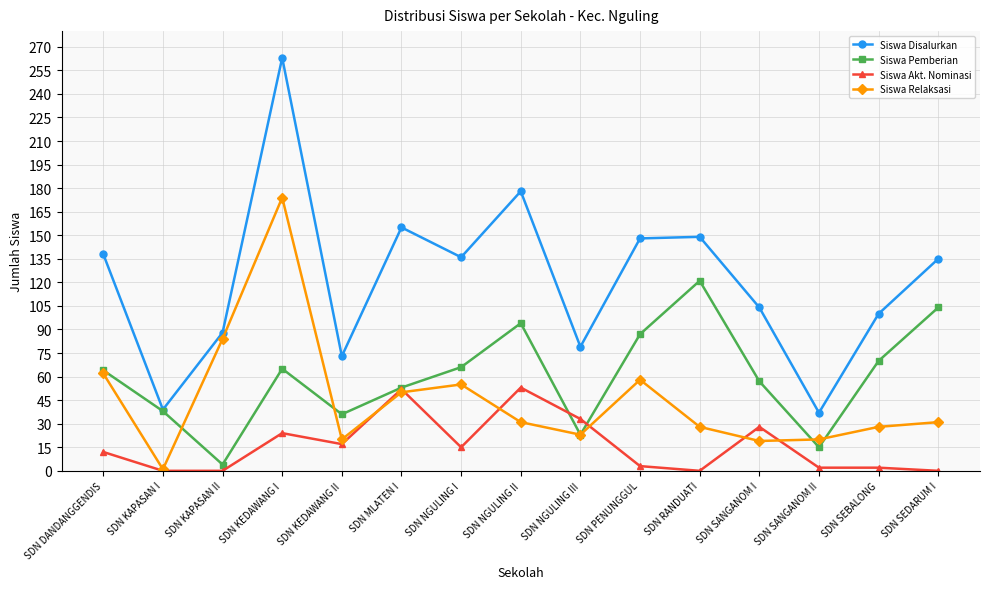

What is the difference between the maximum and second lowest values in the Siswa Disalurkan series?

224